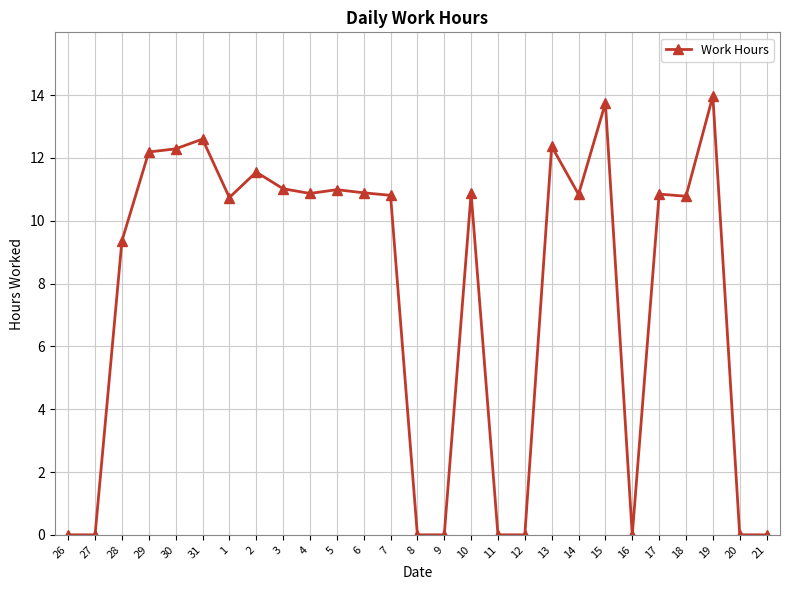

The value at 10 is 5.9. True or false?

False